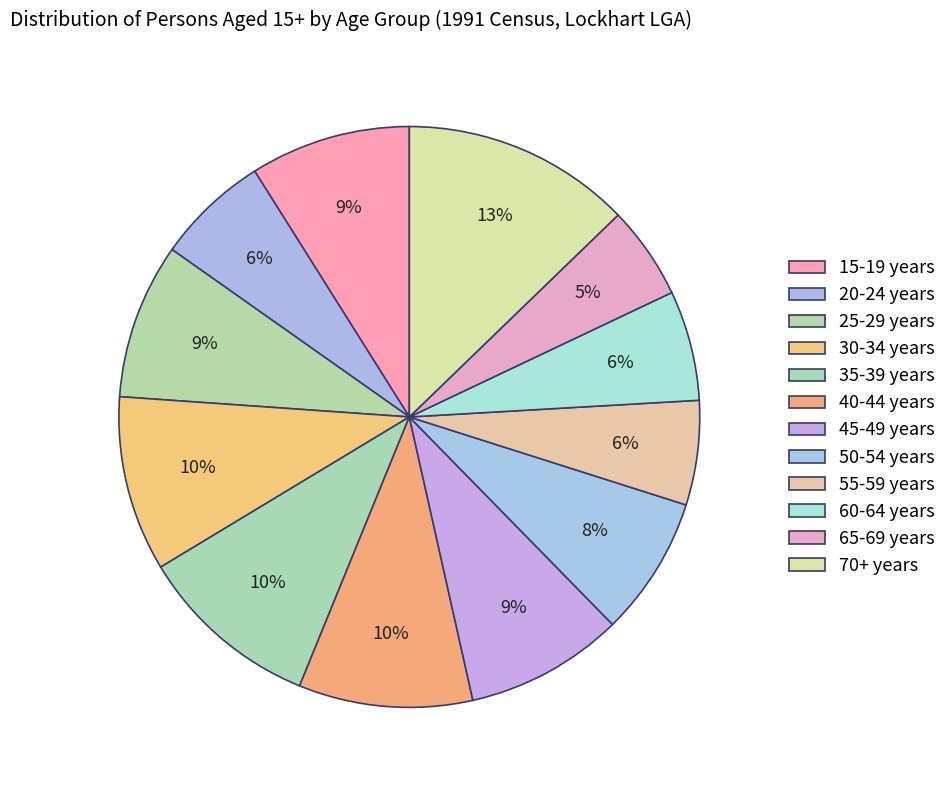

Which has a higher value, 15-19 years or 45-49 years?

15-19 years